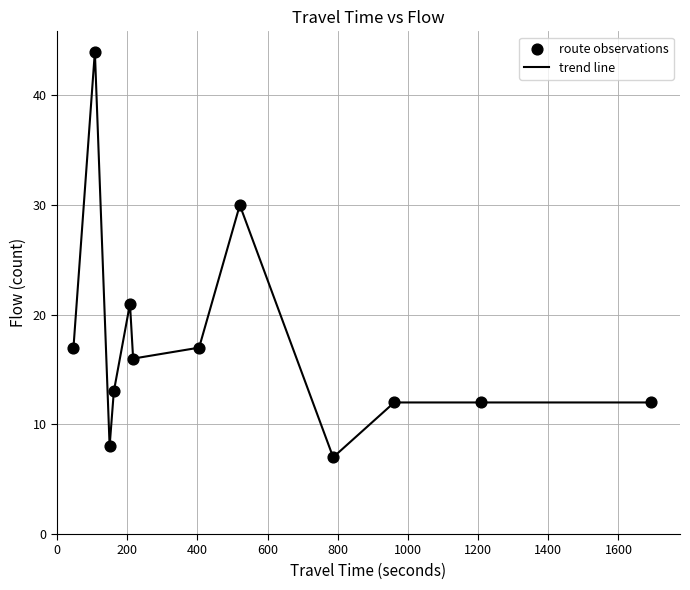

What is the difference between the maximum and minimum values?

37